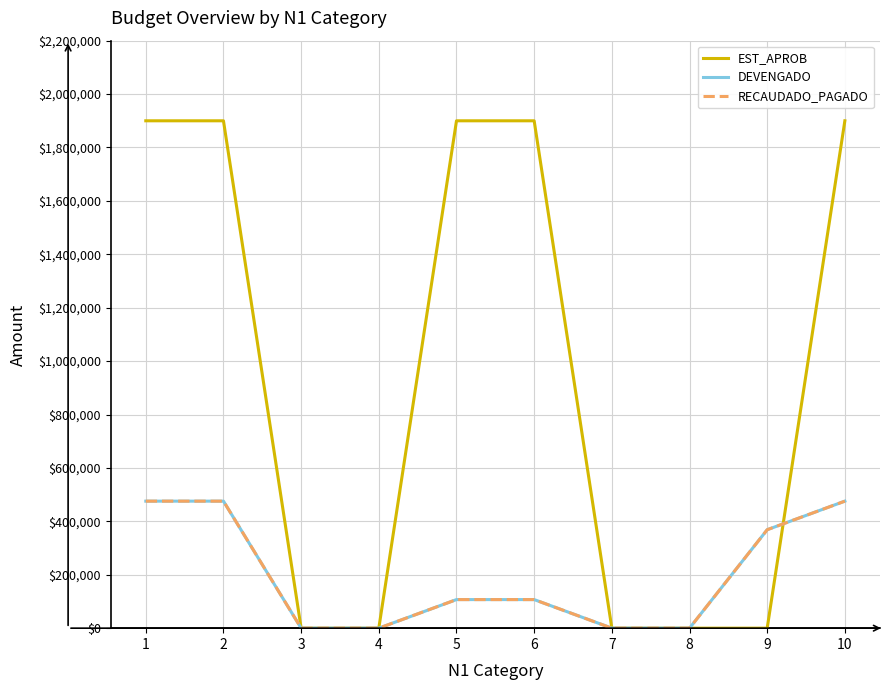

The value of DEVENGADO at 2 is 143614.8. True or false?

False